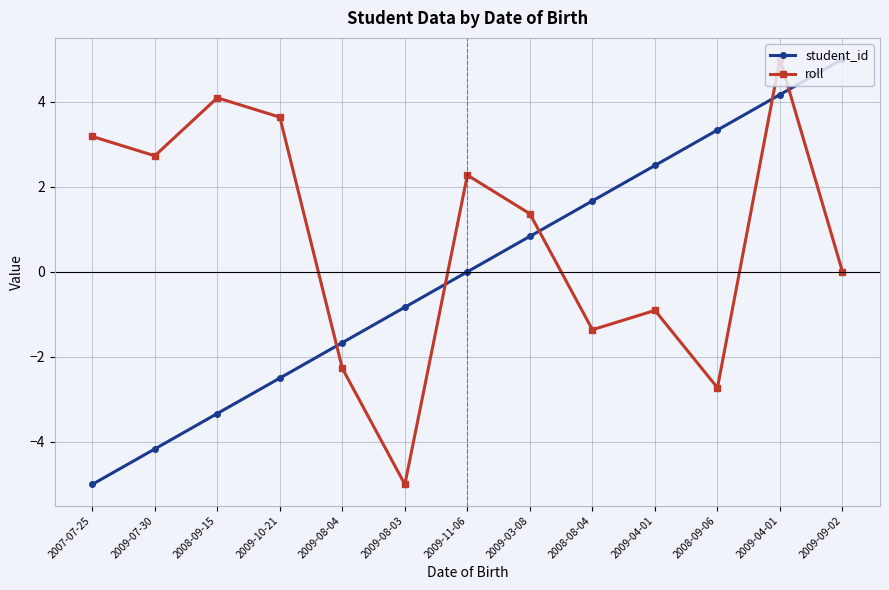

How many lines are shown in the chart?

2